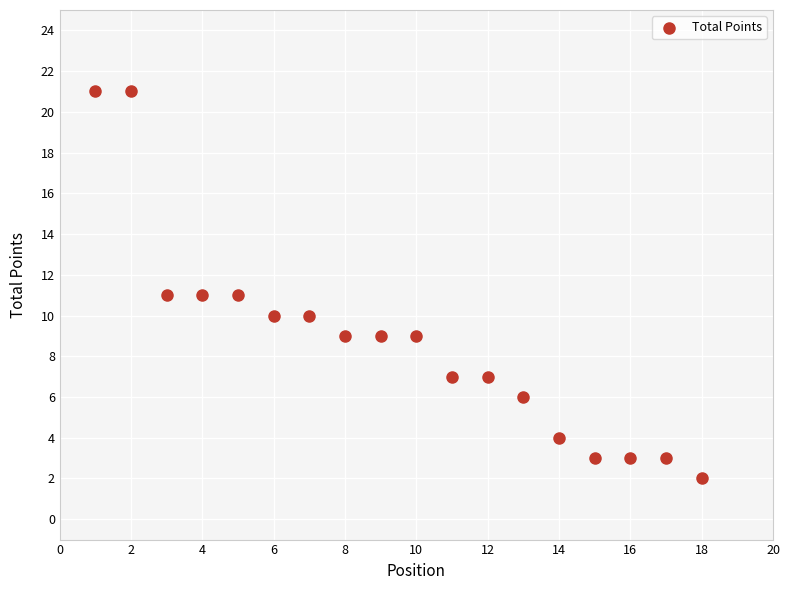

What is the range of Y values (max minus min)?

19